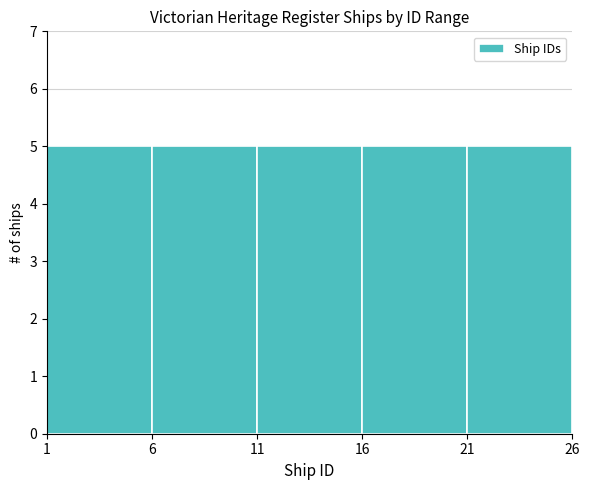

Reading left to right, list every bar in this chart as the range it spans on the x-axis followed by its height. The values are not printed on the chart, so give them approximately, as read against the axis.

1 to 6: 5
6 to 11: 5
11 to 16: 5
16 to 21: 5
21 to 26: 5